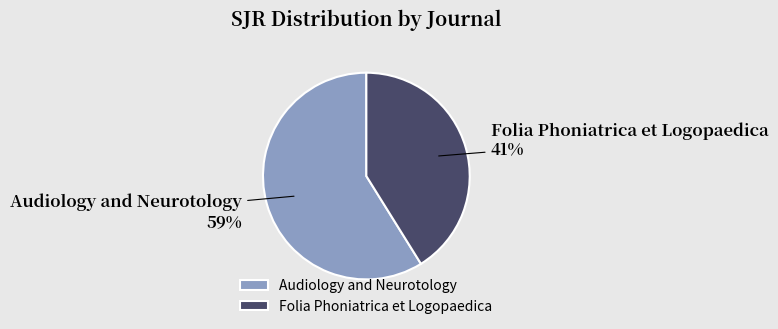

To the nearest percent, what is the difference between the largest and smallest slice percentages?

18%